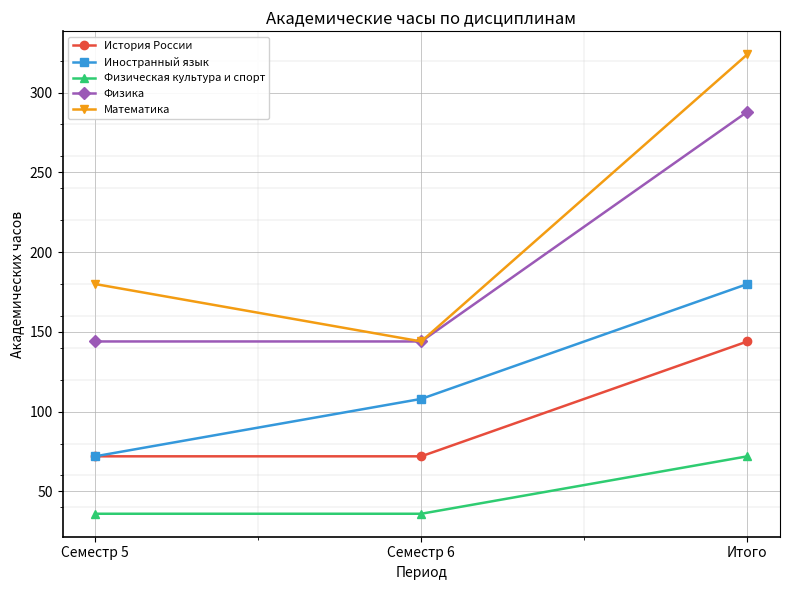

What is the difference between the Математика values at Итого and Семестр 6?

180